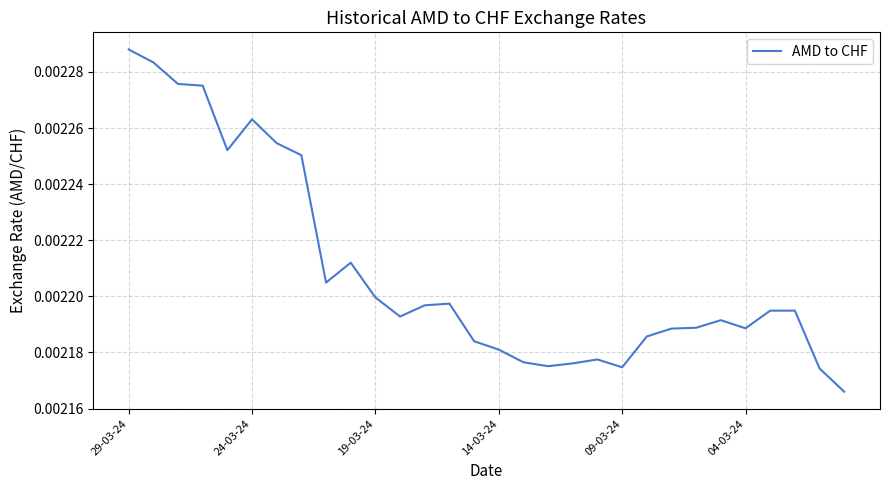

How many lines are shown in the chart?

1